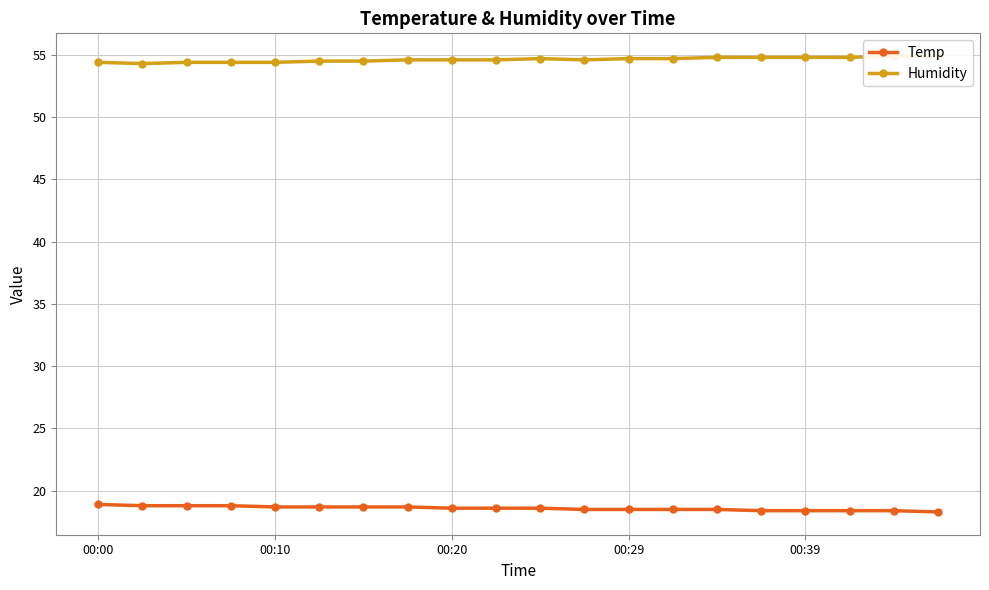

True or false: Temp has a value of 4.4 at 00:10.

False